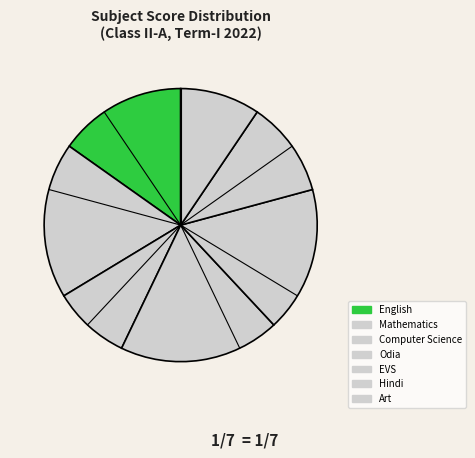

Which has a higher value, Computer Science or Odia?

Odia